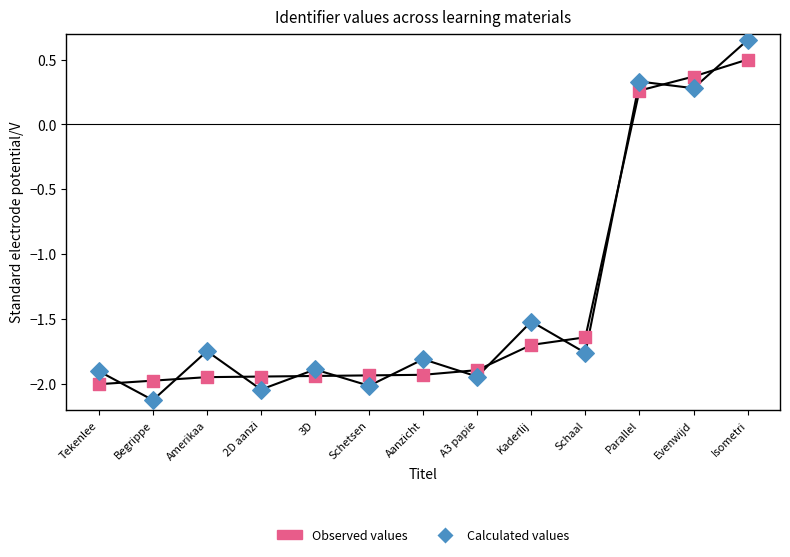

Which series has the widest spread of Y values?

Calculated values